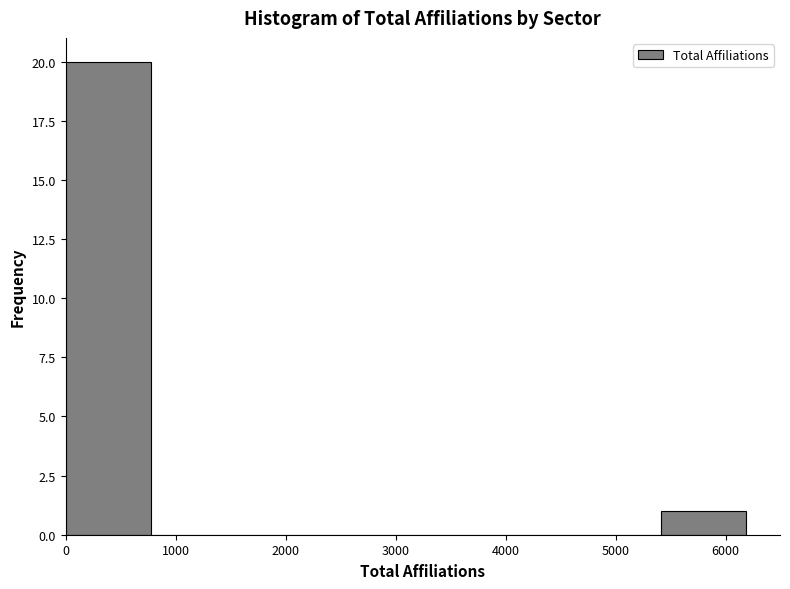

Over which range of the x-axis is the bar tallest?

0 to 800